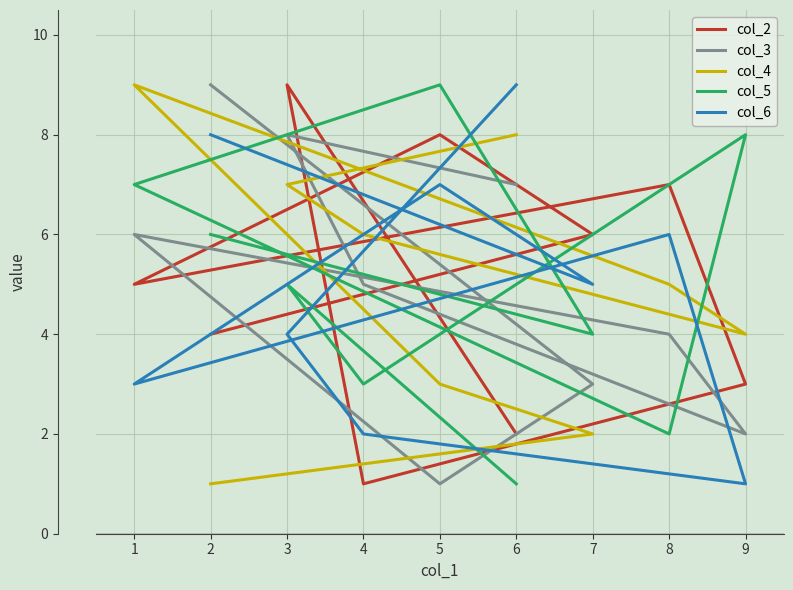

What is the average value of the col_4 series?

5